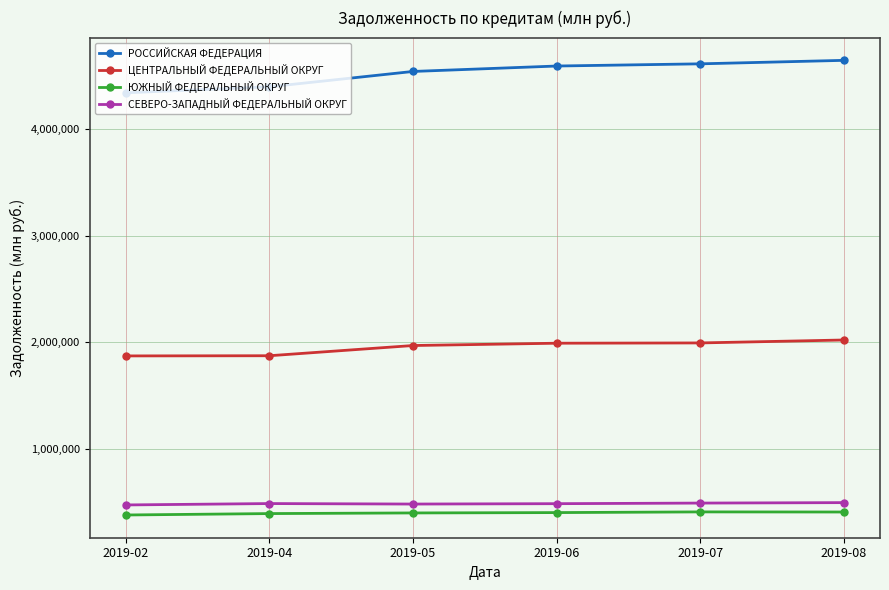

Is the value of РОССИЙСКАЯ ФЕДЕРАЦИЯ at 2019-02 greater than the value of ЦЕНТРАЛЬНЫЙ ФЕДЕРАЛЬНЫЙ ОКРУГ at 2019-07?

Yes